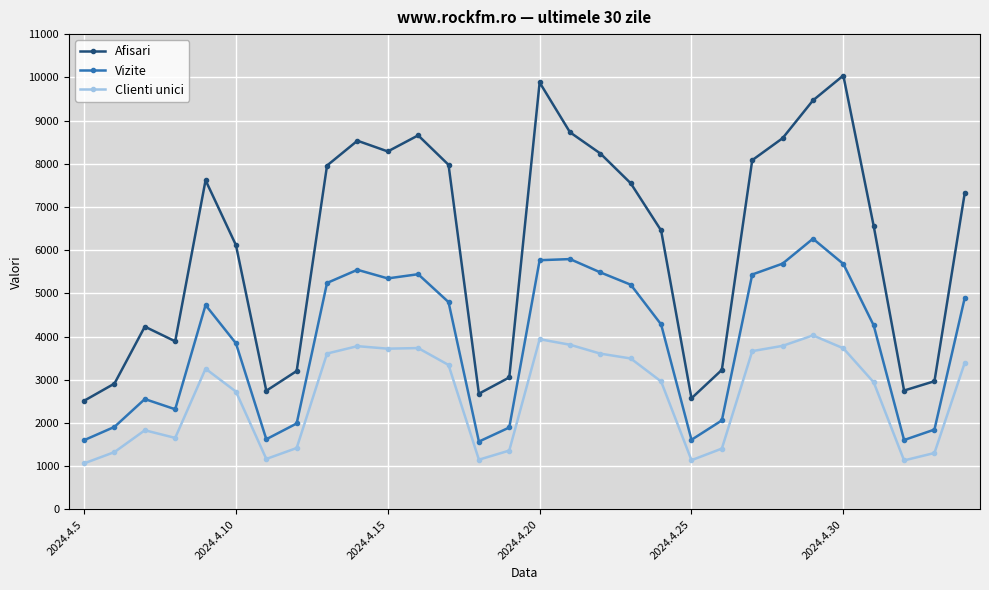

List the series in order of their peak value, lowest first.

Clienti unici, Vizite, Afisari